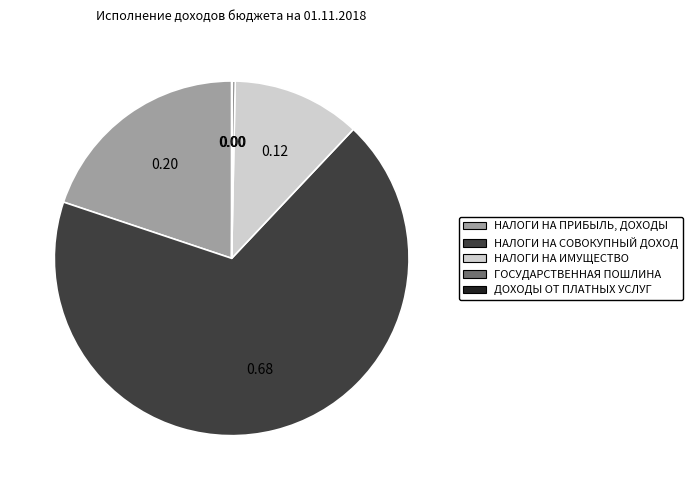

Is there a majority slice in this chart?

Yes